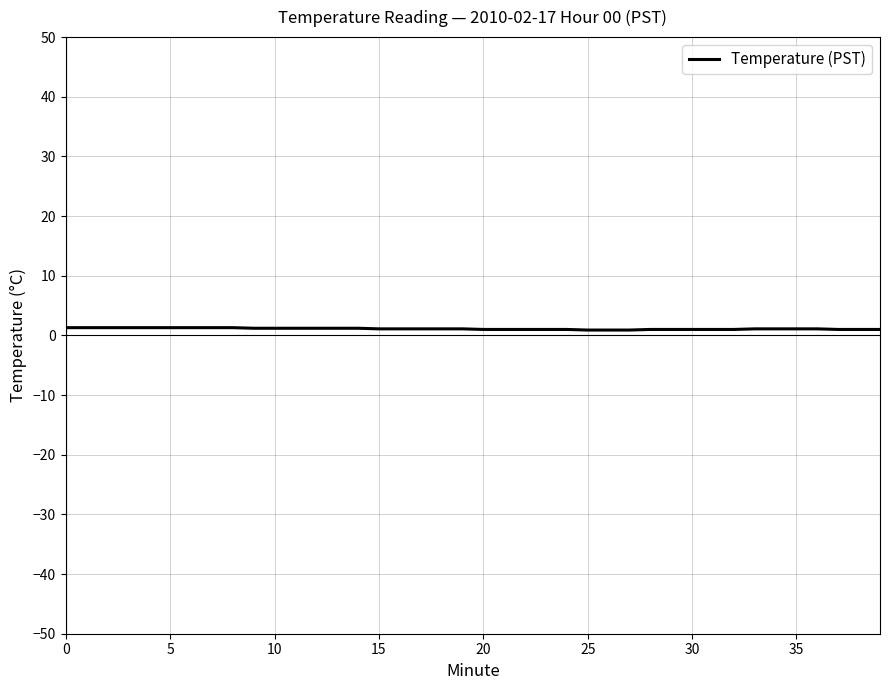

How many lines are shown in the chart?

1